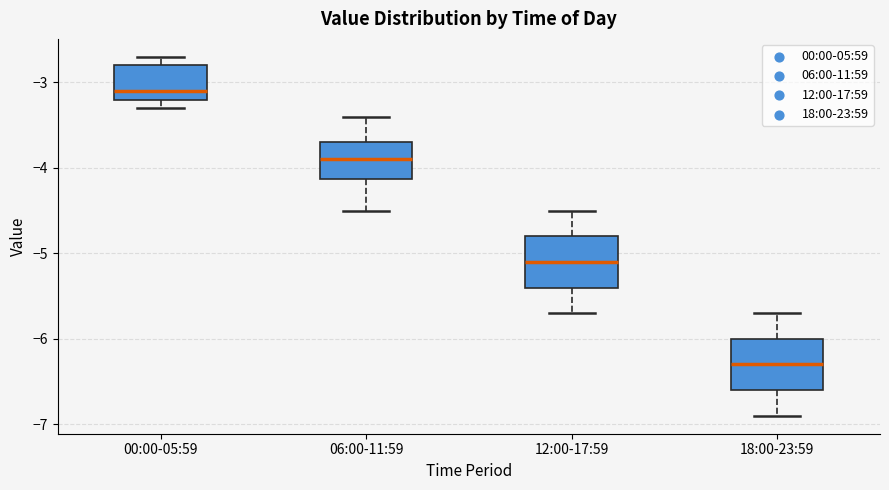

Reading left to right, transcribe this box plot: for each box, give where its median line is, the range the box spans, and where its two whiskers end, as read against the y-axis. The values are not printed on the chart, so give them approximately, as read against the axis.

00:00-05:59: median -3.1, box -3.2 to -2.8, whiskers -3.3 to -2.7
06:00-11:59: median -3.9, box -4.1 to -3.7, whiskers -4.5 to -3.4
12:00-17:59: median -5.1, box -5.4 to -4.8, whiskers -5.7 to -4.5
18:00-23:59: median -6.3, box -6.6 to -6.0, whiskers -6.9 to -5.7